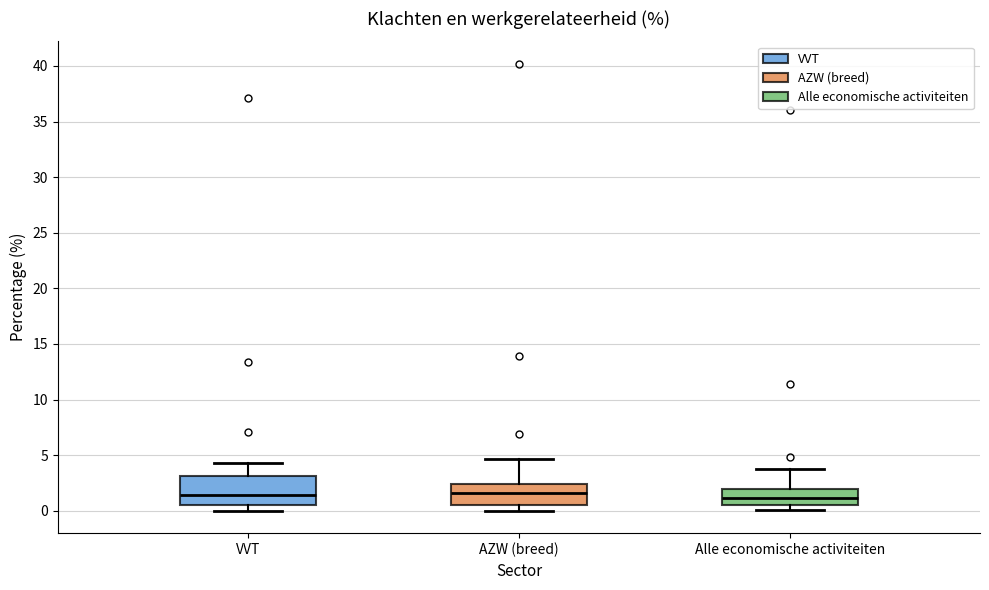

Reading left to right, transcribe this box plot: for each box, give where its median line is, the range the box spans, and where its two whiskers end, as read against the y-axis. The values are not printed on the chart, so give them approximately, as read against the axis.

VVT: median 1.5, box 0.5 to 3.0, whiskers 0.0 to 4.5
AZW (breed): median 1.5, box 0.5 to 2.5, whiskers 0.0 to 4.5
Alle economische activiteiten: median 1.0, box 0.5 to 2.0, whiskers 0.0 to 4.0